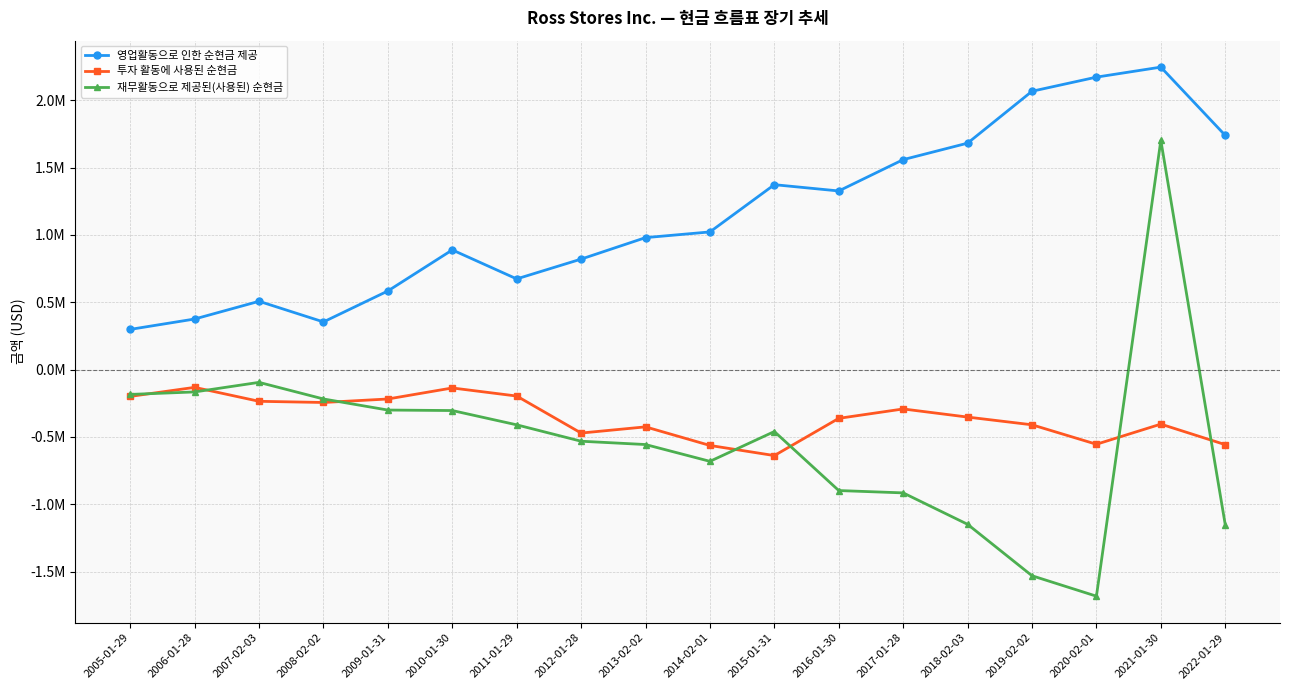

How many interior local peaks does the 재무활동으로 제공된(사용된) 순현금 series have?

3